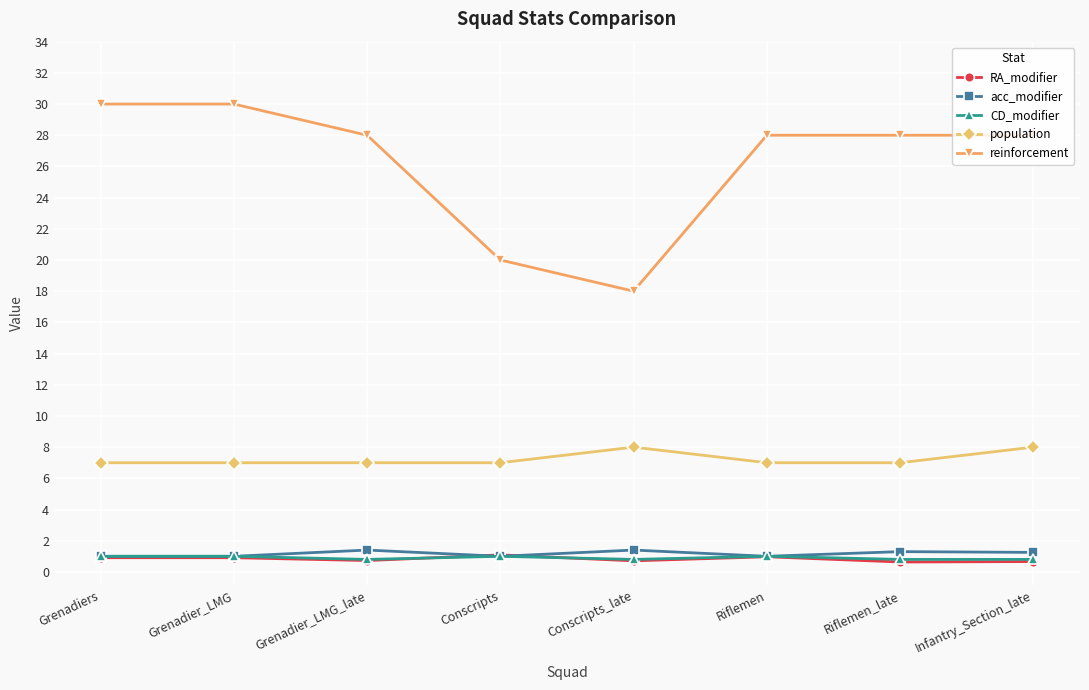

True or false: CD_modifier and population cross at least once.

False